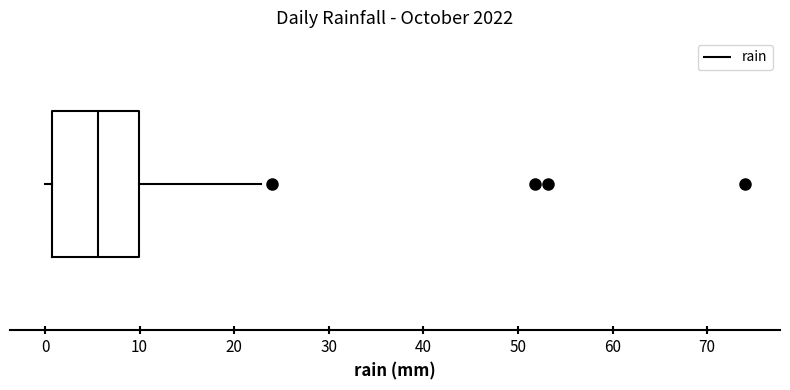

Where is the left edge of the box on the x-axis? The values are not printed on the chart, so give them approximately, as read against the axis.

1